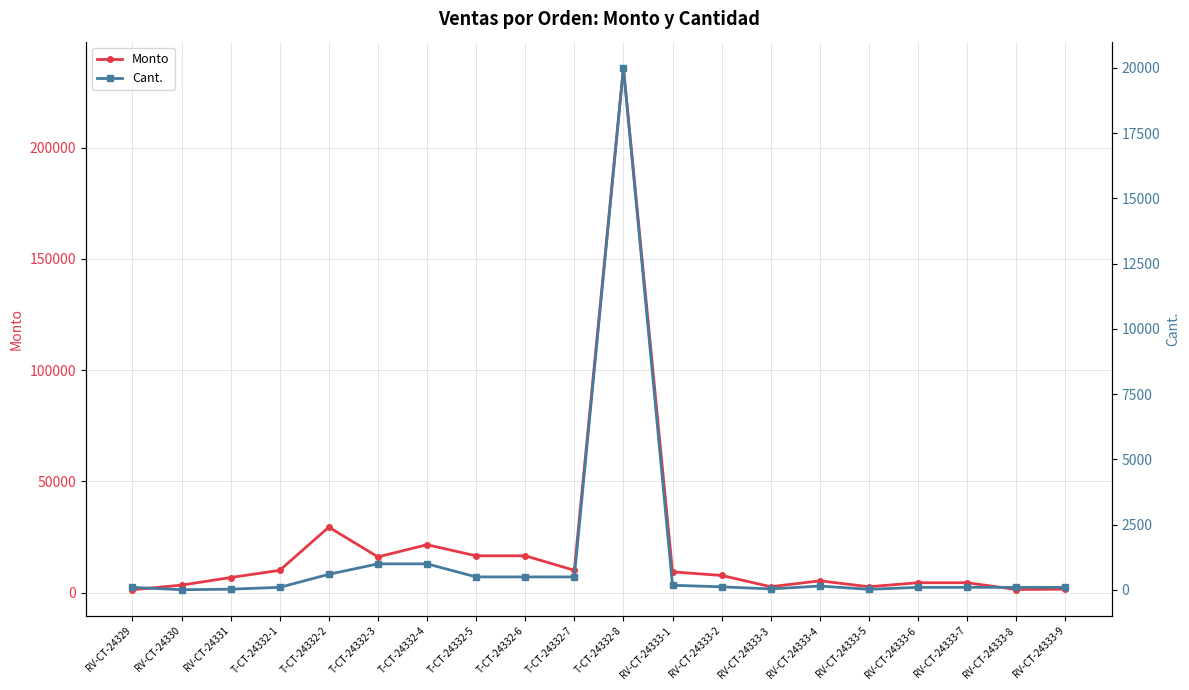

True or false: Monto has a value of 3538.3 at RV-CT-24331.

False